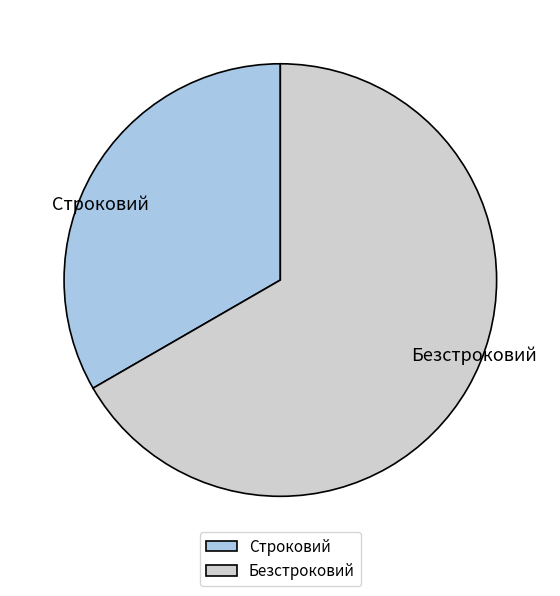

Approximately how many times larger is the value at Безстроковий compared to Строковий?

2.0